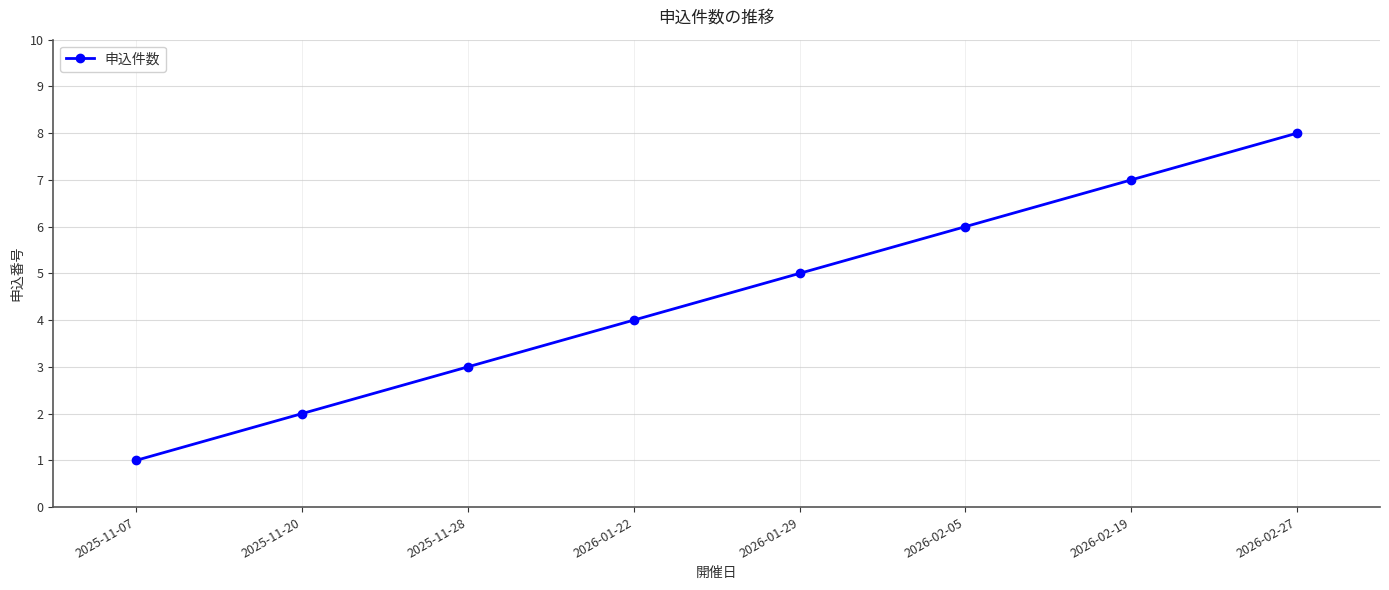

What is the approximate value at 2026-02-27?

8